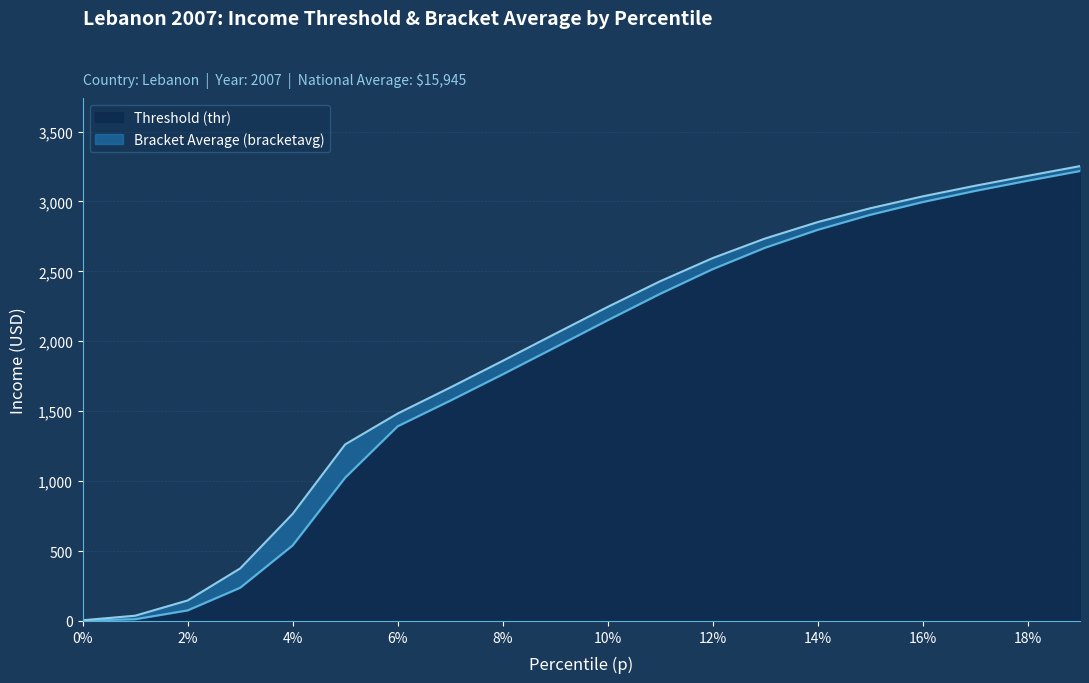

What is the total value across all series at 6%?

1483.2